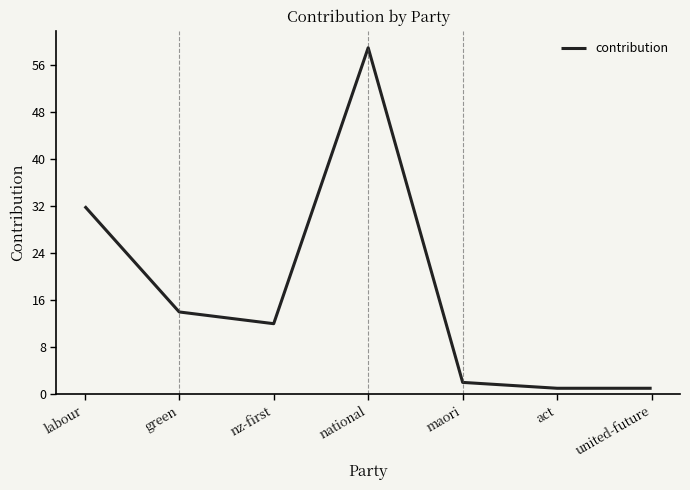

What is the difference between the second highest and minimum values?

31